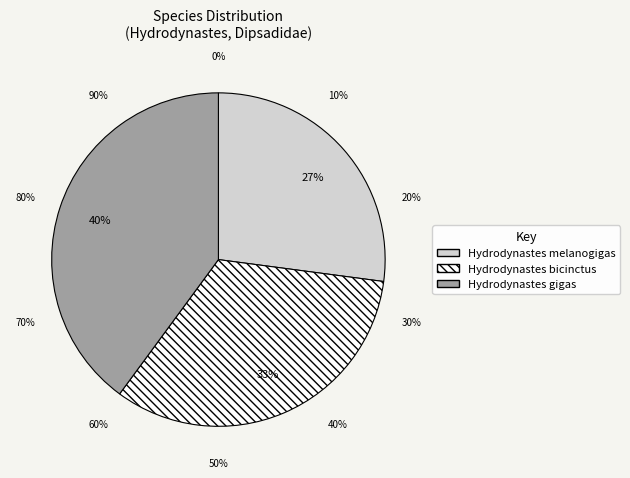

Which category has the biggest portion of the pie?

Hydrodynastes gigas